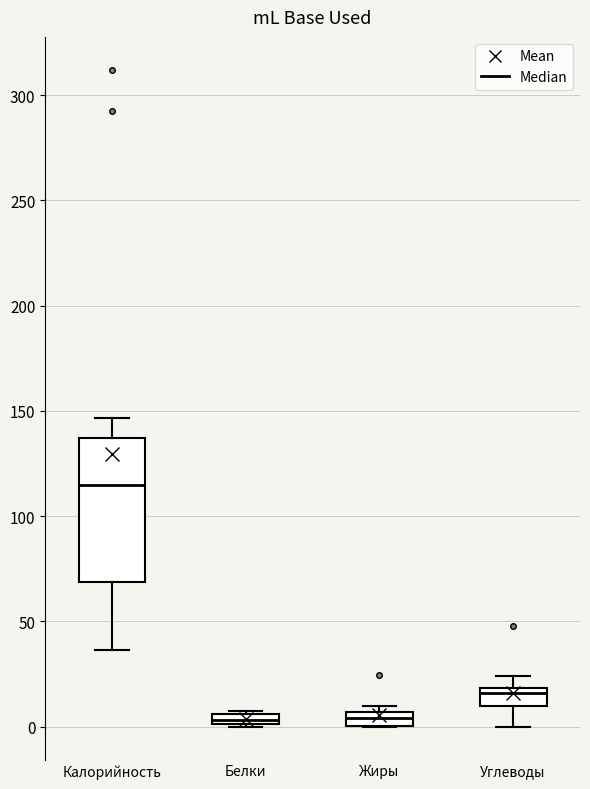

Which box is the tallest, from its lower edge to its upper edge?

Калорийность